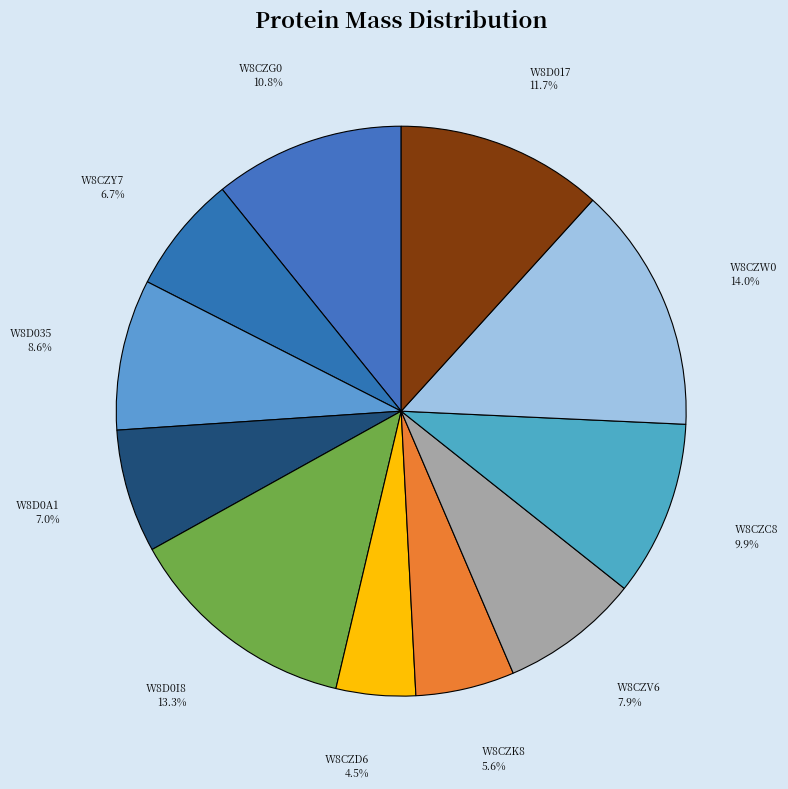

Combined, do W8D035 and W8CZC8 account for over 50%?

No